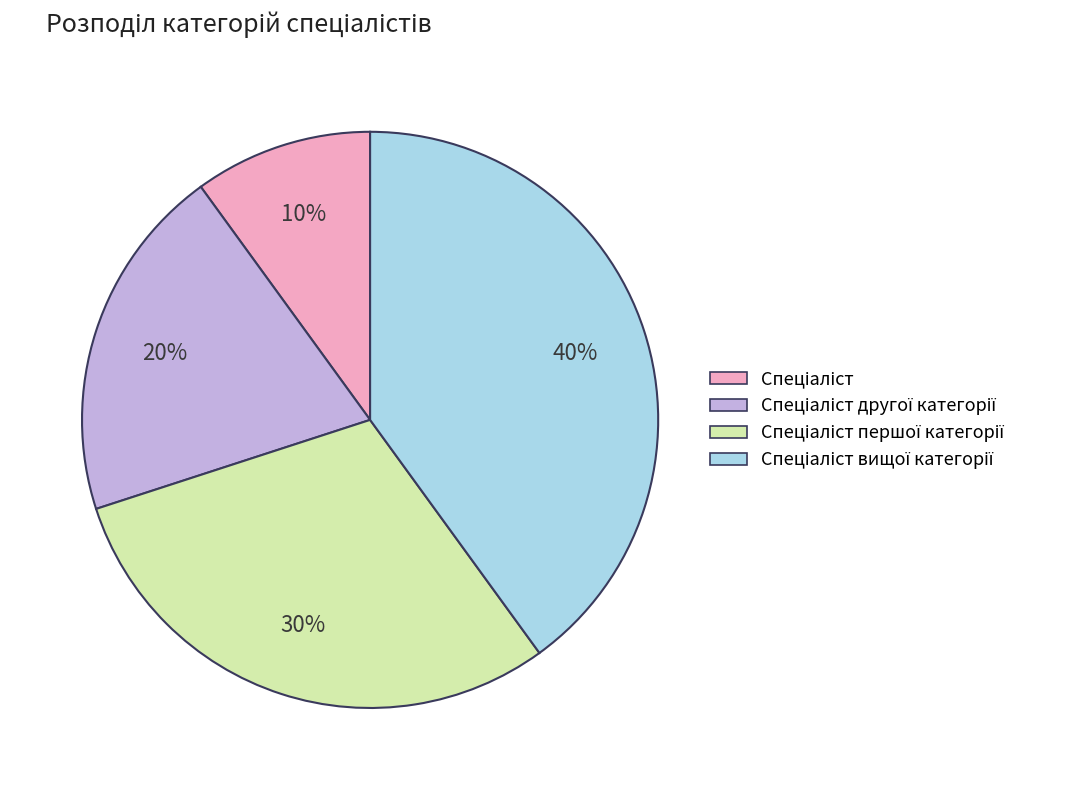

To the nearest percent, what is the difference between the largest and smallest slice percentages?

30%